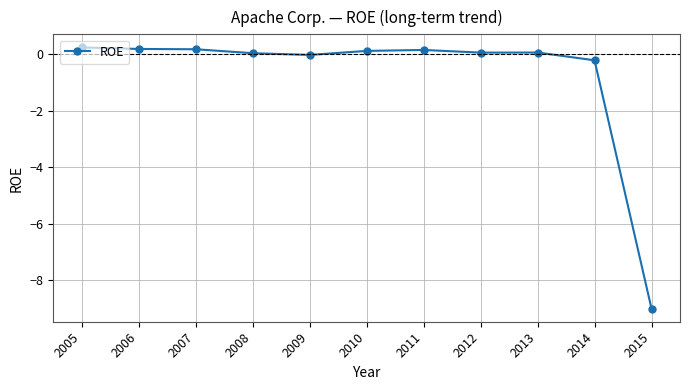

How many data points does each series have?

11